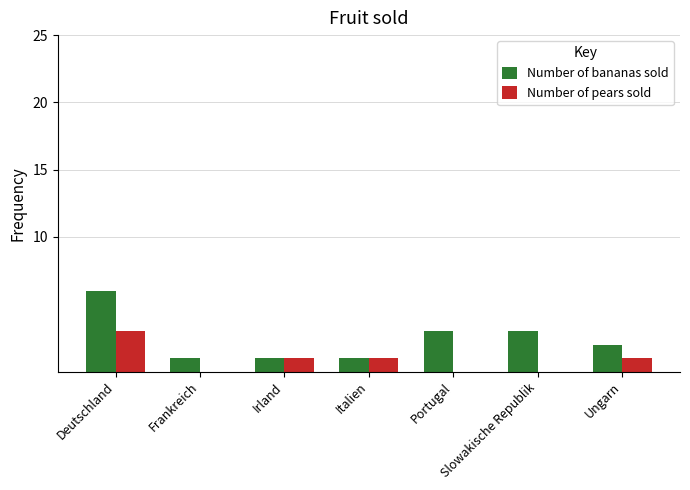

What is the total value across all series at Italien?

2